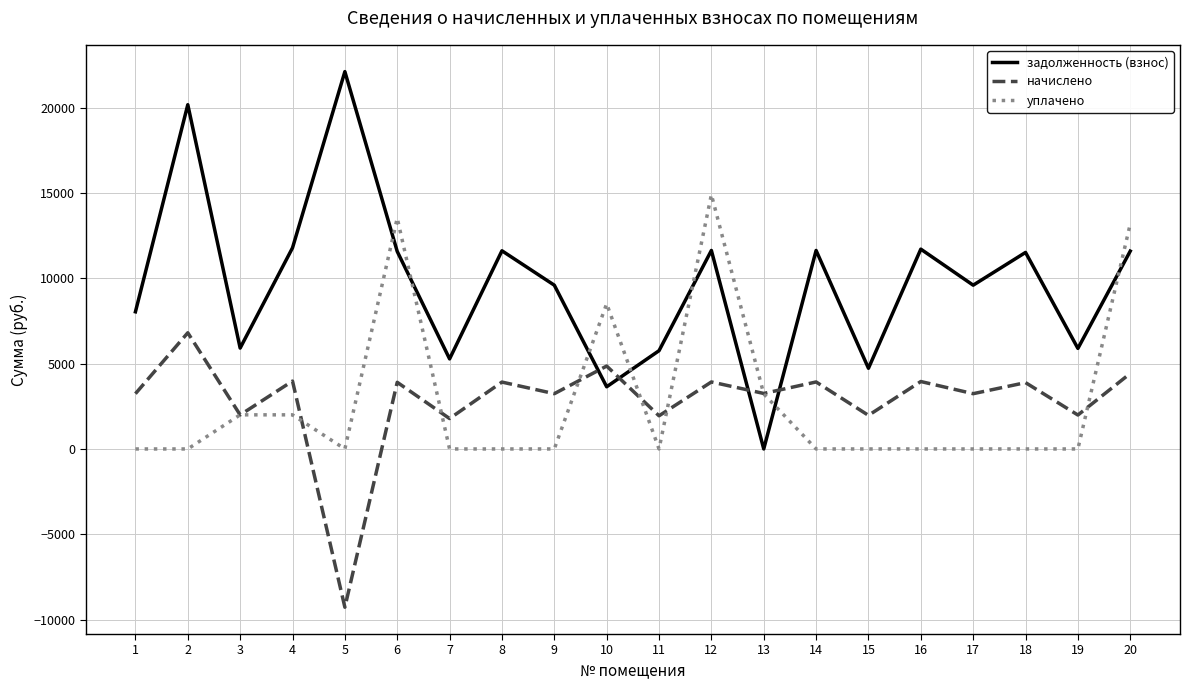

What is the difference between the highest and lowest values at 19?

5894.4